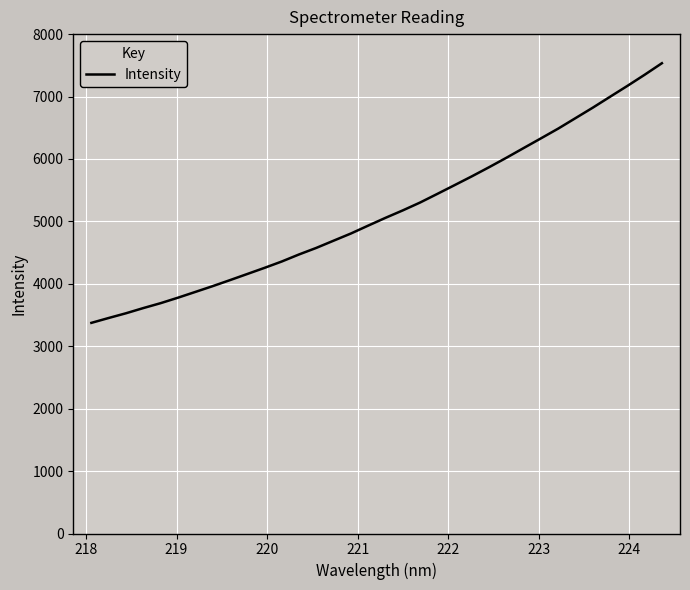

What is the difference between the maximum and minimum values?

4159.3